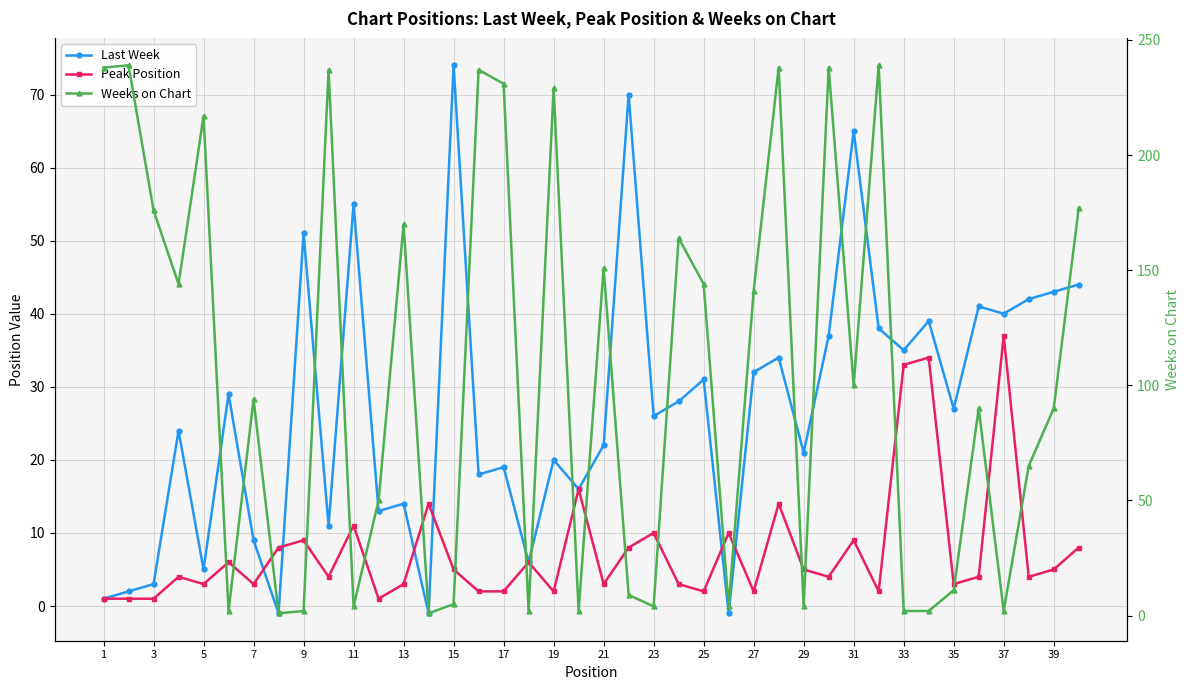

At how many categories does at least one series exceed 139?

18